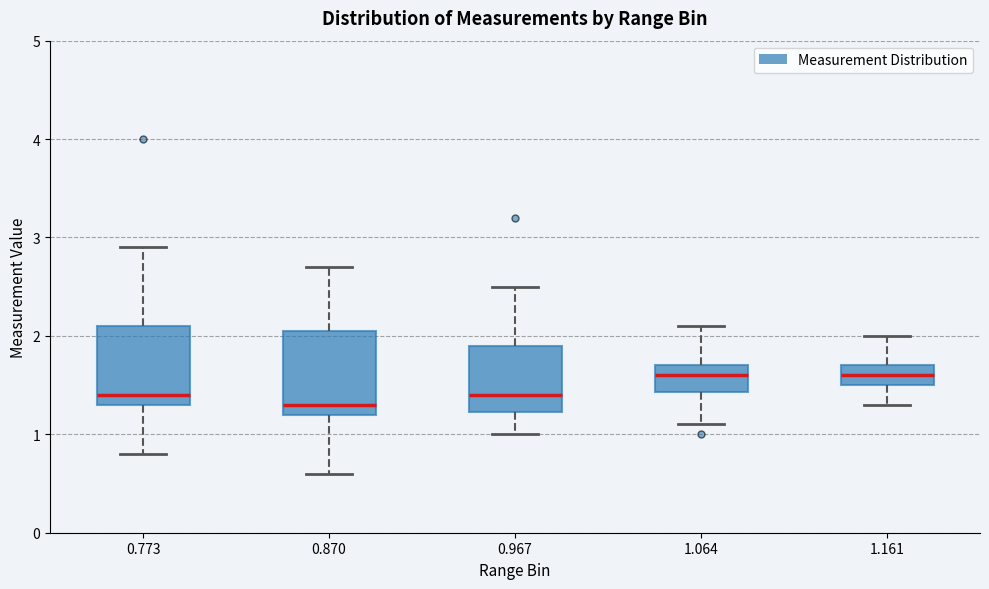

Reading left to right, transcribe this box plot: for each box, give where its median line is, the range the box spans, and where its two whiskers end, as read against the y-axis. The values are not printed on the chart, so give them approximately, as read against the axis.

0.773: median 1.4, box 1.3 to 2.1, whiskers 0.8 to 2.9
0.870: median 1.3, box 1.2 to 2.1, whiskers 0.6 to 2.7
0.967: median 1.4, box 1.2 to 1.9, whiskers 1.0 to 2.5
1.064: median 1.6, box 1.4 to 1.7, whiskers 1.1 to 2.1
1.161: median 1.6, box 1.5 to 1.7, whiskers 1.3 to 2.0